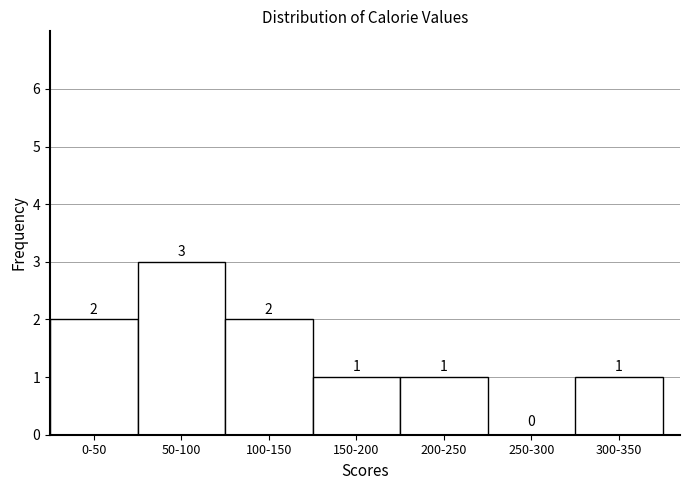

Reading left to right, transcribe all the data shown in this chart.

0-50=2	50-100=3	100-150=2	150-200=1	200-250=1	250-300=0	300-350=1